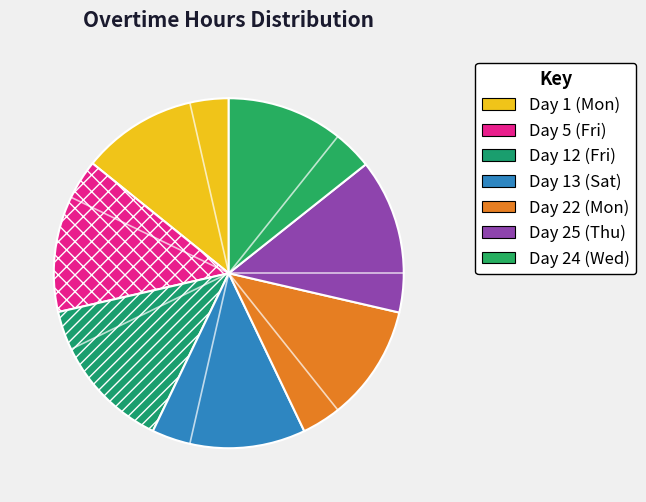

What is the ratio of the value at Day 25 (Thu) to the value at Day 5 (Fri)?

1.0